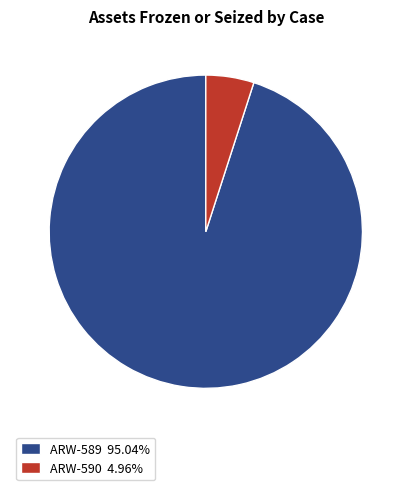

Is ARW-590 the majority of the pie?

No